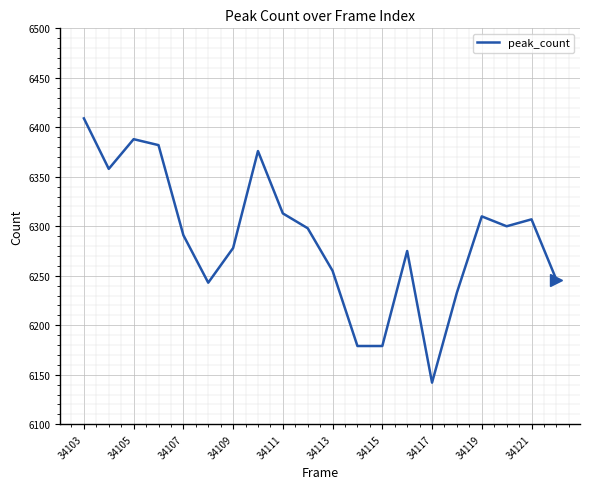

What is the minimum value shown in the chart?

6142